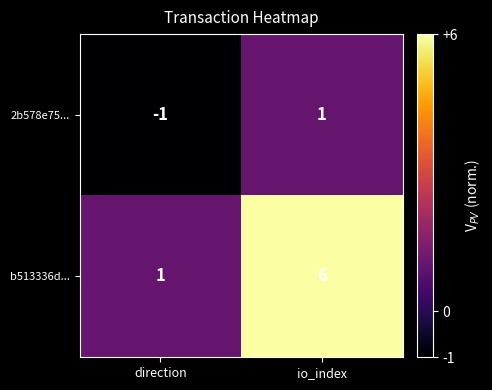

True or false: 2b578e75... has a value of -1 at direction.

True